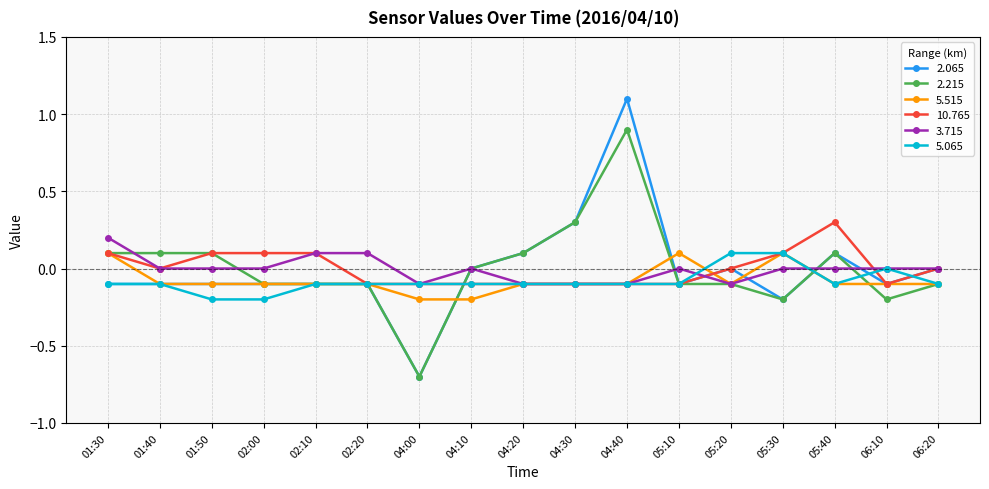

Count the number of data series in this chart.

6